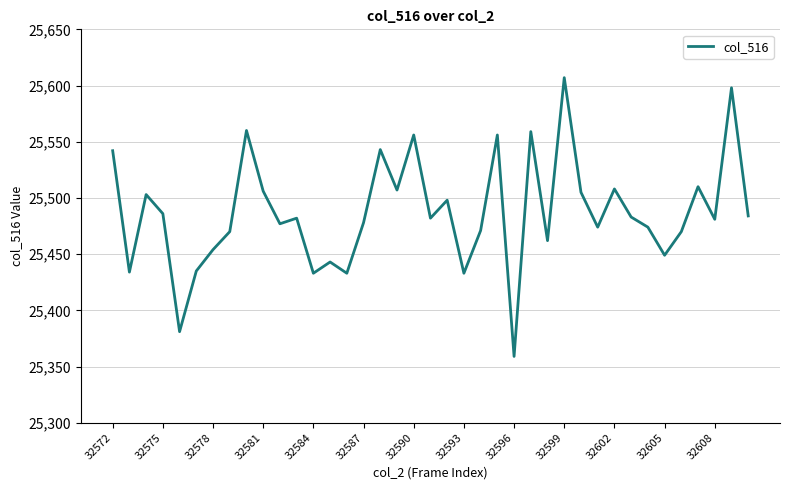

What is the difference between the maximum and minimum values?

248